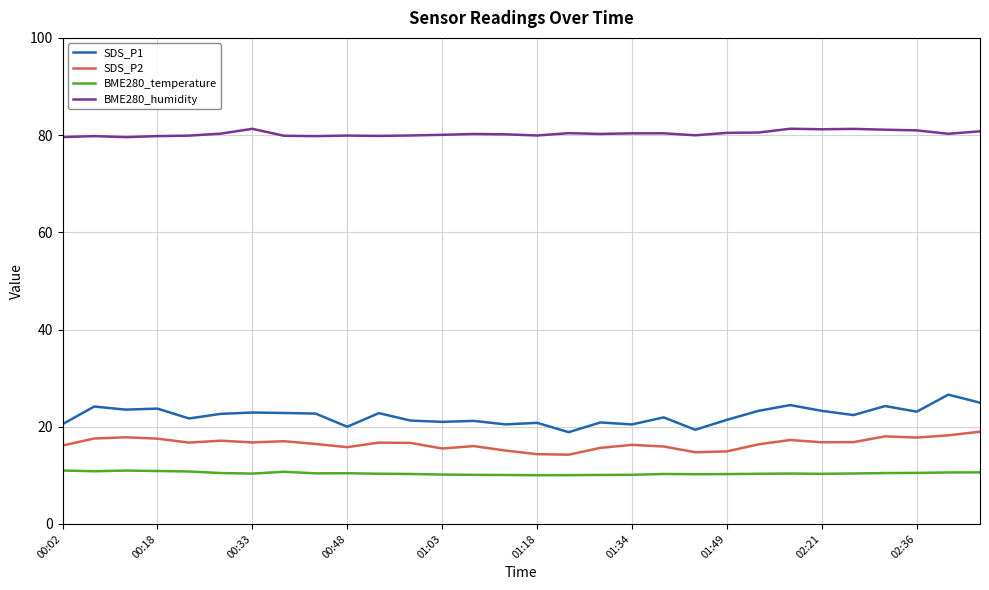

List the series in order of their peak value, lowest first.

BME280_temperature, SDS_P2, SDS_P1, BME280_humidity